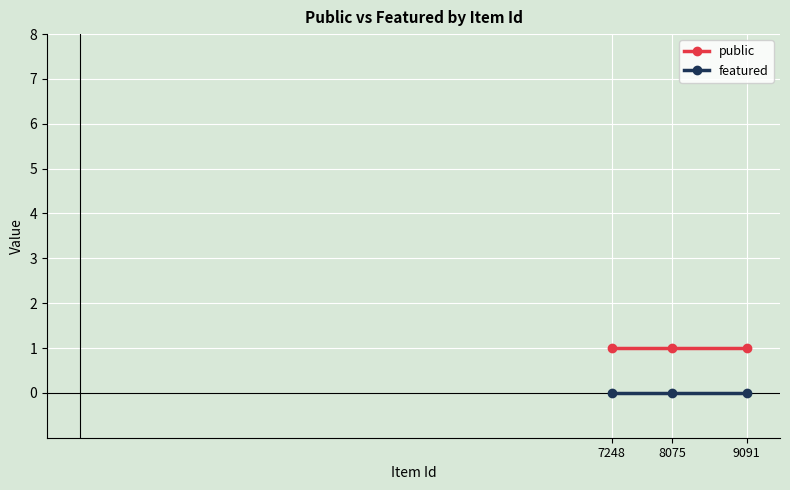

What is the value of the public point at the 3rd from the left?

1